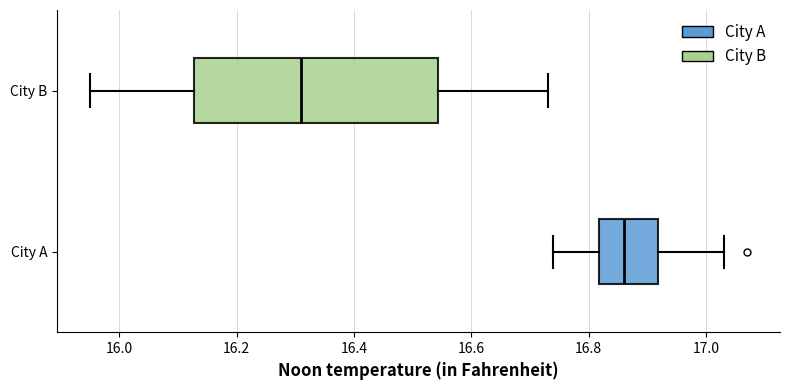

Which box's median line is the furthest to the right?

City A